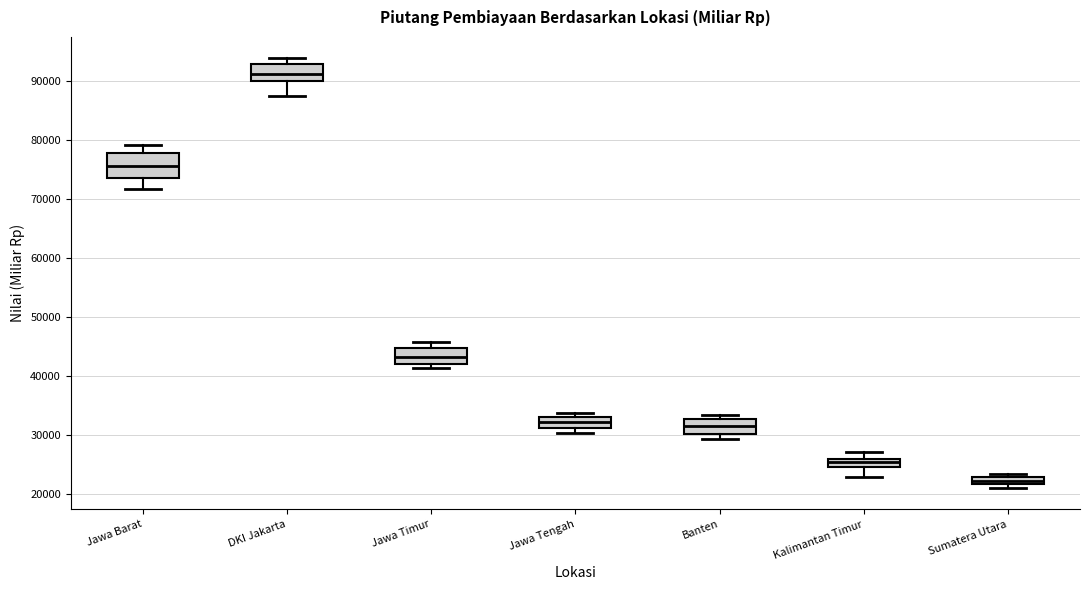

Comparing the boxes themselves (not the whiskers), which one is the tallest?

Jawa Barat